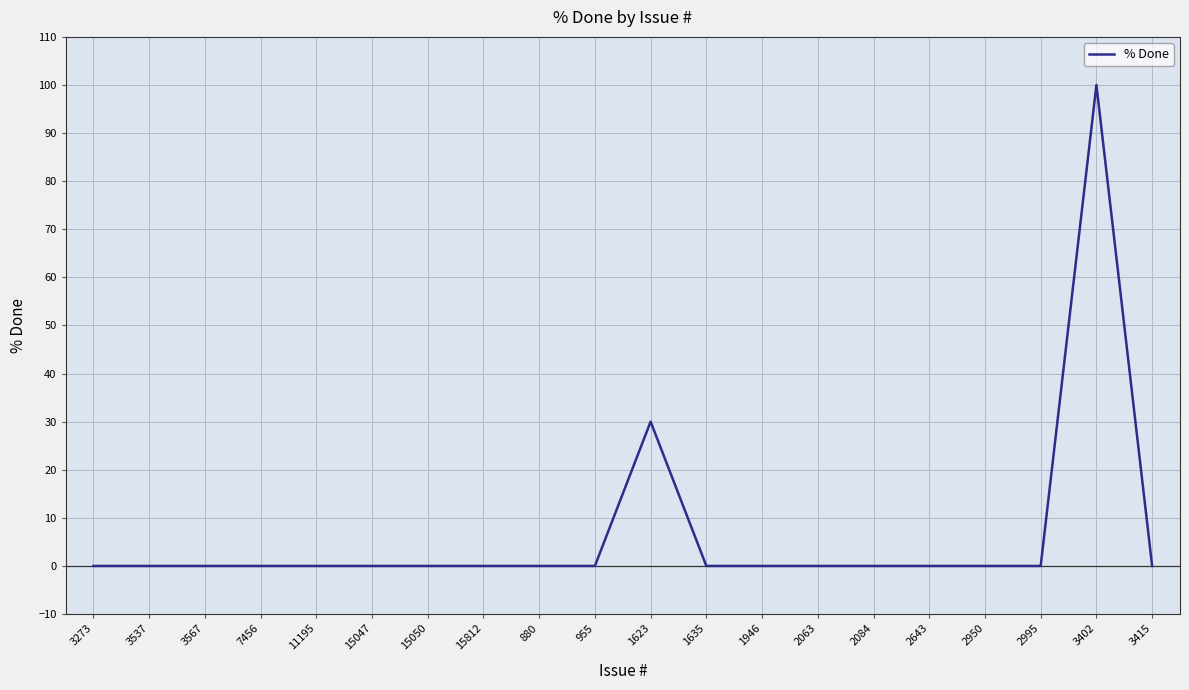

What is the difference between the maximum and minimum values?

100